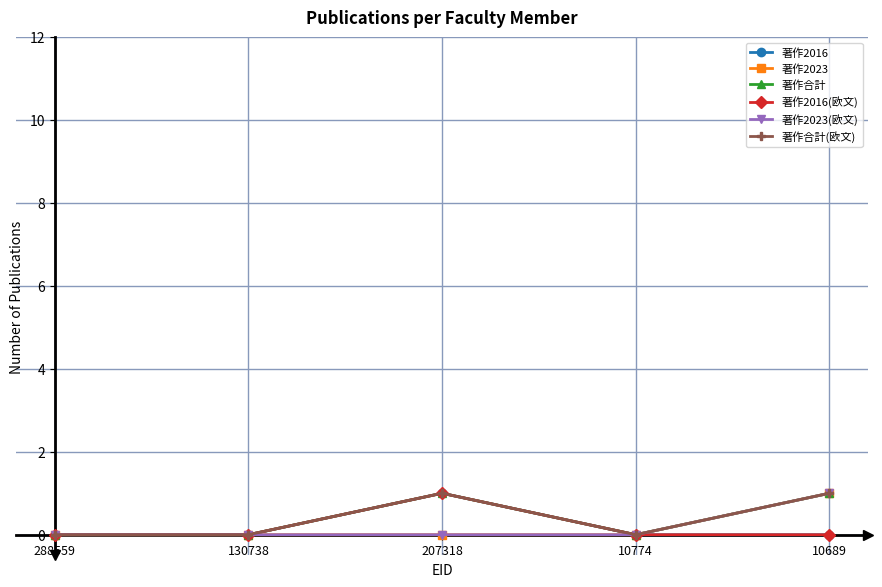

At which label does 著作2016(欧文) reach its peak?

207318